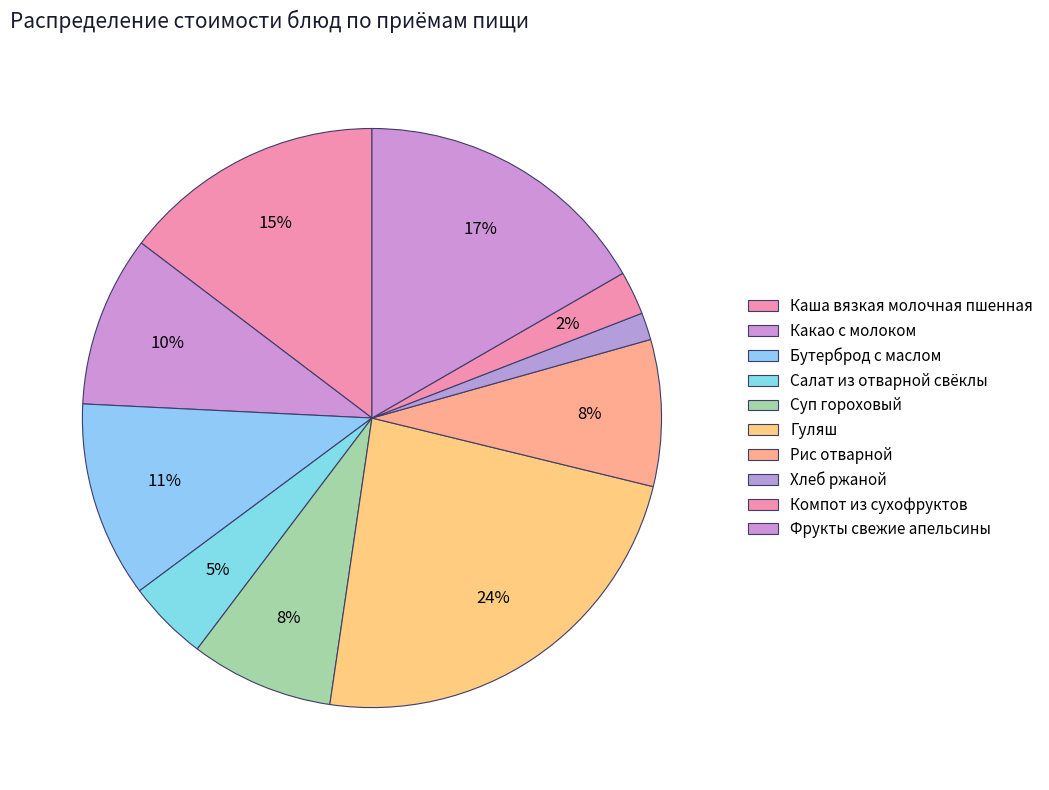

Rank the categories by value from lowest to highest.

Хлеб ржаной, Компот из сухофруктов, Салат из отварной свёклы, Суп гороховый, Рис отварной, Какао с молоком, Бутерброд с маслом, Каша вязкая молочная пшенная, Фрукты свежие апельсины, Гуляш